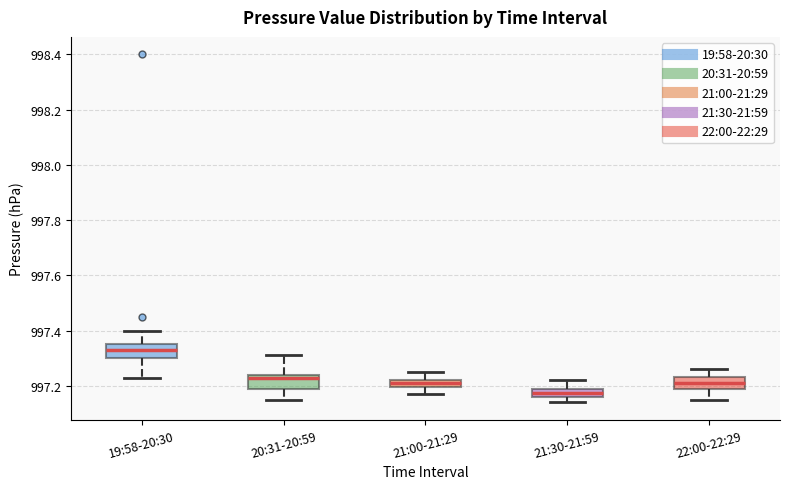

Where does the upper whisker of the box for 20:31-20:59 end on the y-axis? The values are not printed on the chart, so give them approximately, as read against the axis.

997.32